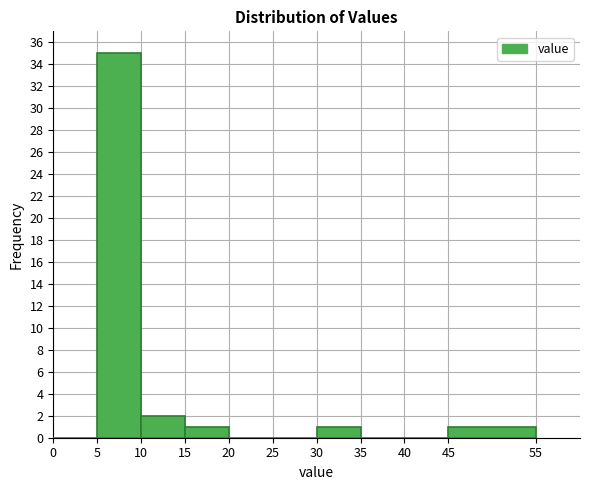

What is the height of the bar covering 5 to 10 on the x-axis? The values are not printed on the chart, so give them approximately, as read against the axis.

35